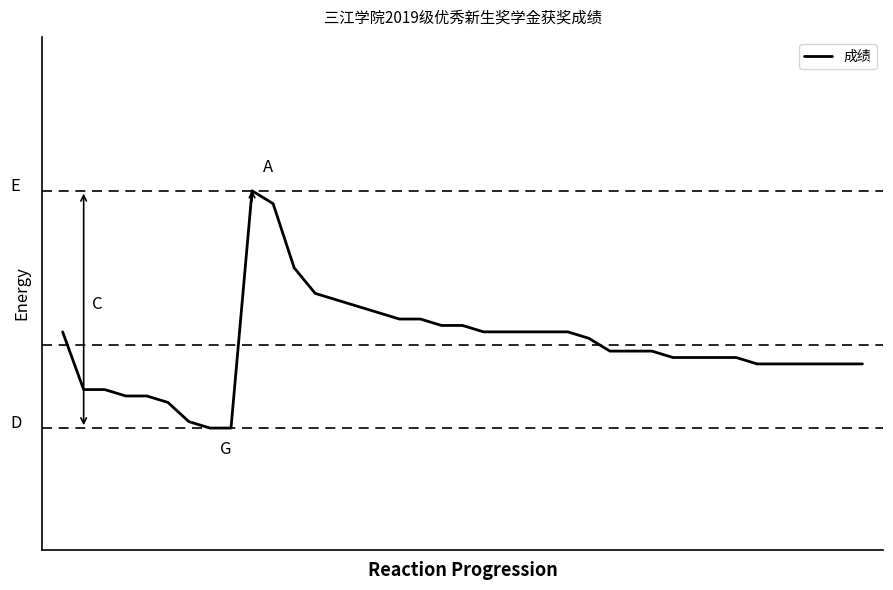

Is this an area chart (filled region under the line)?

No